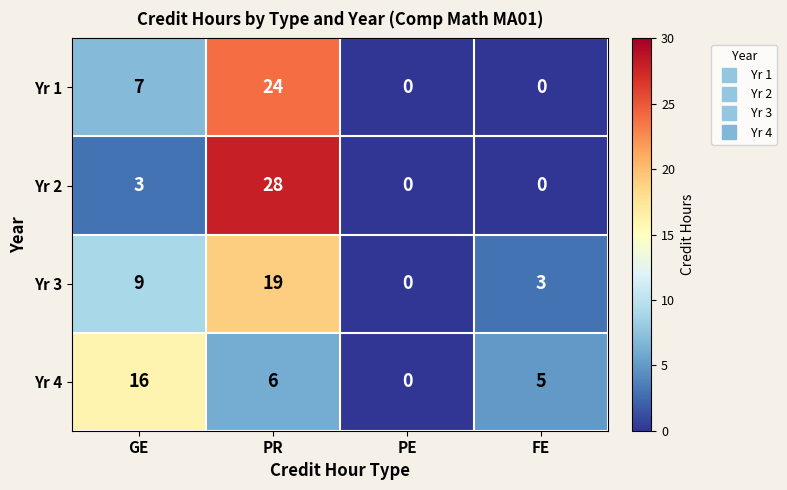

How many positive values does the Yr 2 series have?

2